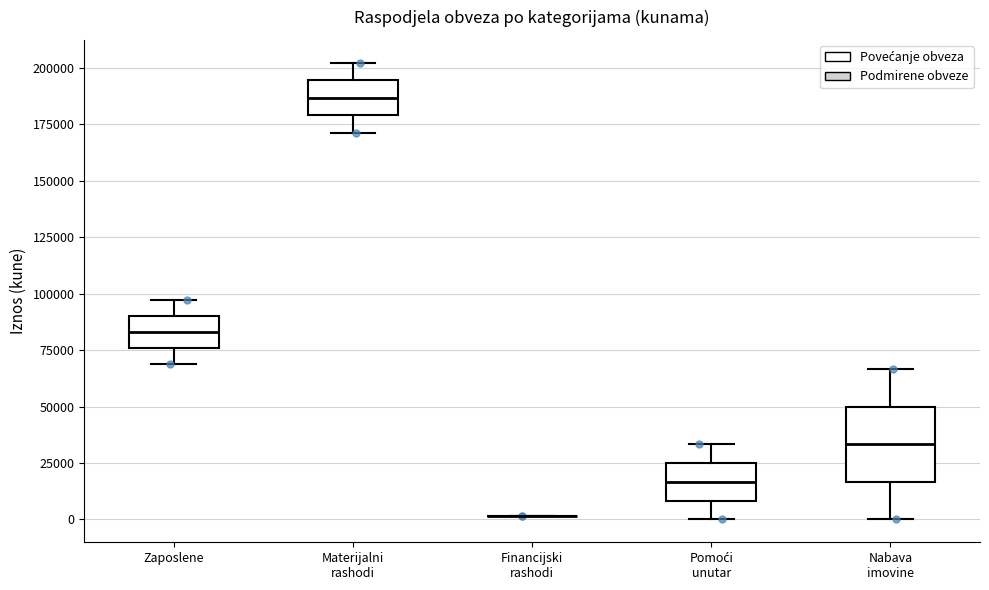

Reading left to right, read every box against the y-axis: the position of its median line, the range the box covers, and the ends of its whiskers. The values are not printed on the chart, so give them approximately, as read against the axis.

Zaposlene: median 85000, box 75000 to 90000, whiskers 70000 to 95000
Materijalni rashodi: median 185000, box 180000 to 195000, whiskers 170000 to 200000
Financijski rashodi: box collapsed to a line at 0, whiskers 0 to 0
Pomoći unutar: median 15000, box 10000 to 25000, whiskers 0 to 35000
Nabava imovine: median 35000, box 15000 to 50000, whiskers 0 to 65000